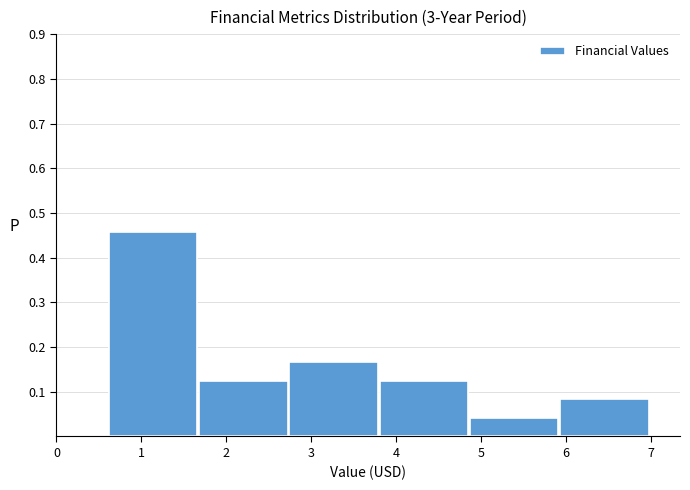

Over which range of the x-axis is the bar tallest?

0.6 to 1.7